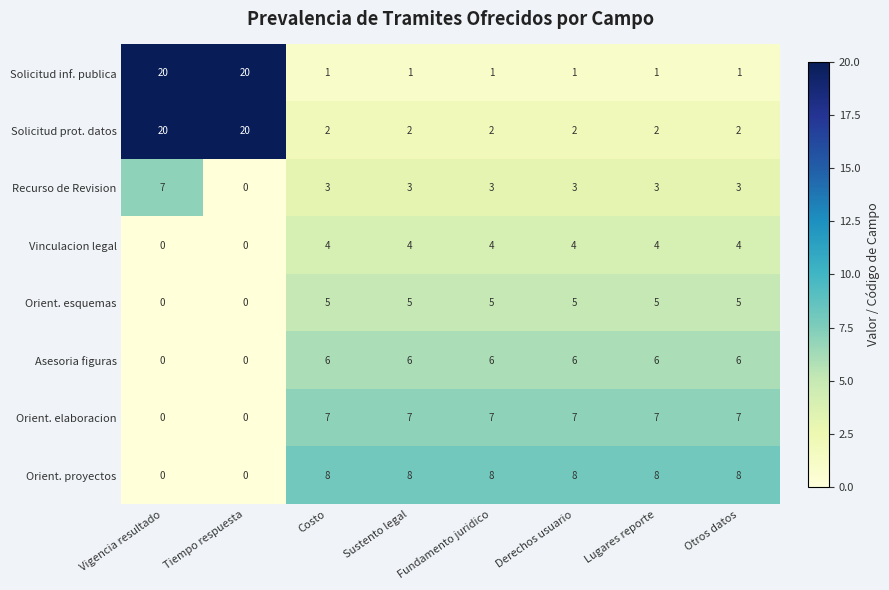

Is the value of Orient. proyectos at Tiempo respuesta greater than the value of Solicitud inf. publica at Derechos usuario?

No